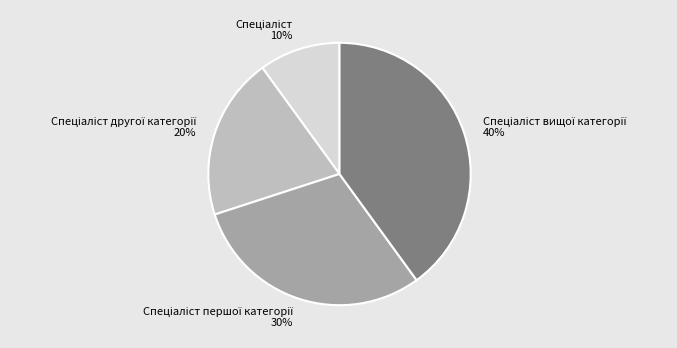

To the nearest percent, what is the average slice percentage?

25%